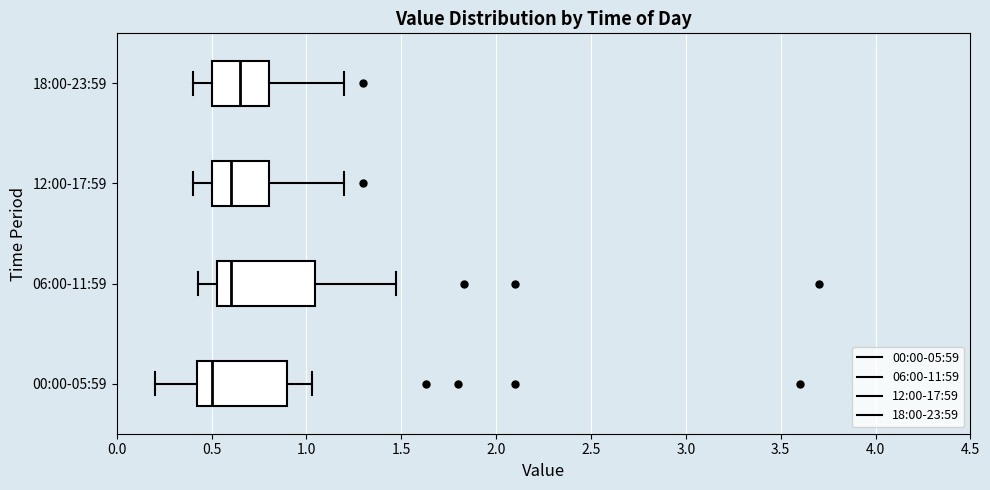

Which box has the furthest to the left median line?

00:00-05:59